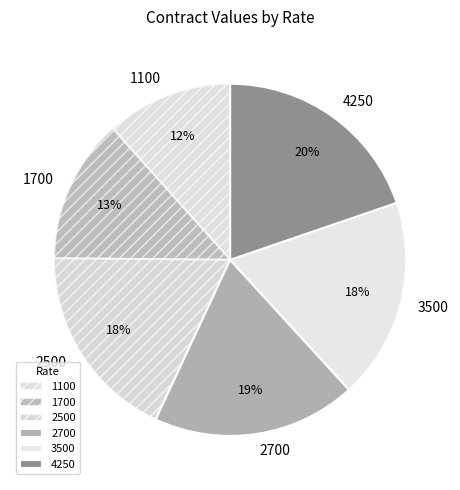

Does 1700 account for over 50% of the chart?

No